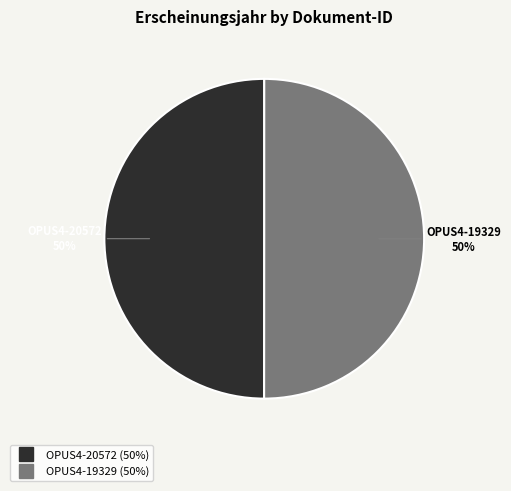

Is it true that OPUS4-20572 is 59% of the pie?

False